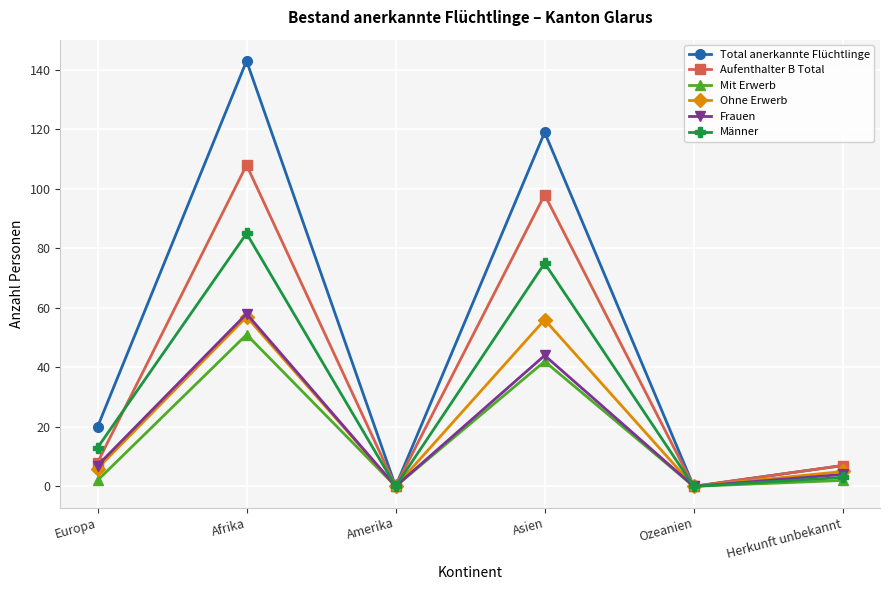

Which series changed the most between Europa and Amerika?

Total anerkannte Flüchtlinge